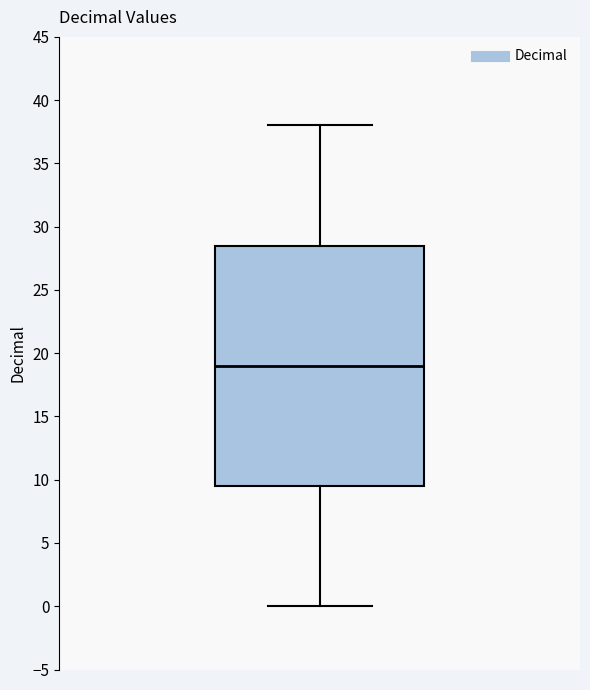

Transcribe this box plot: give where the median line is, the range the box spans, and where the two whiskers end, as read against the y-axis. The values are not printed on the chart, so give them approximately, as read against the axis.

median 19.0, box 9.5 to 28.5, whiskers 0.0 to 38.0